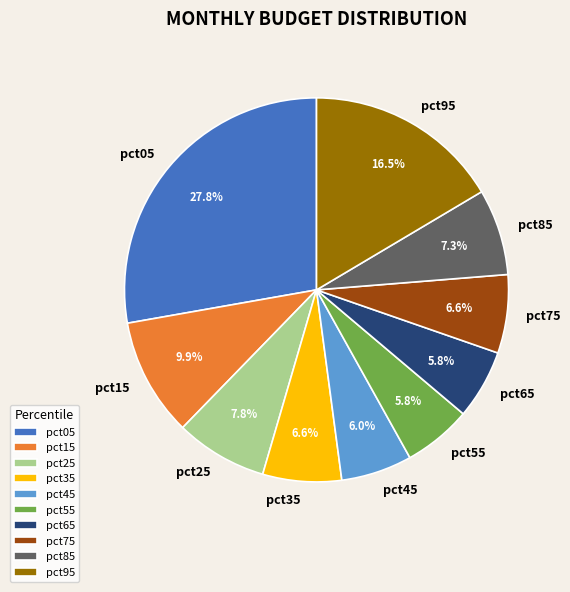

True or false: pct45 accounts for 14% of the total.

False